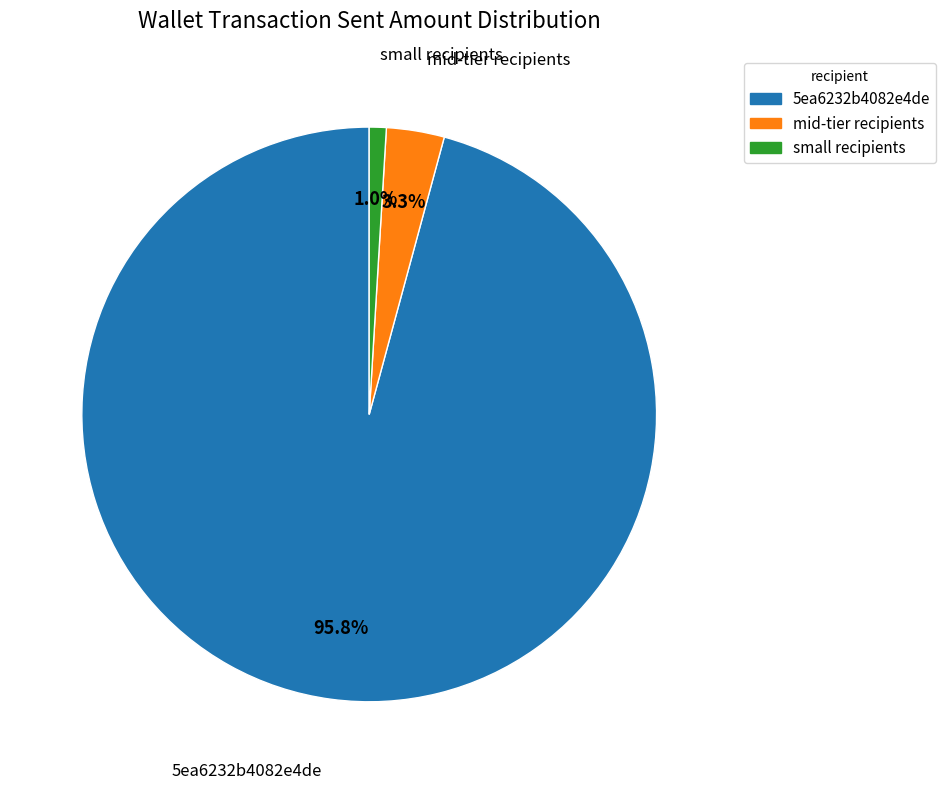

Is there a majority slice in this chart?

Yes